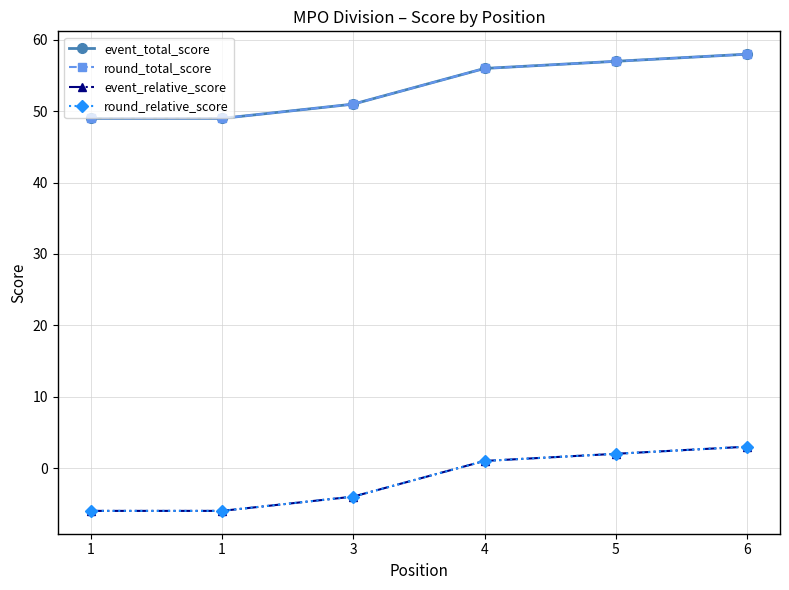

True or false: round_total_score has a value of 81 at 5.

False